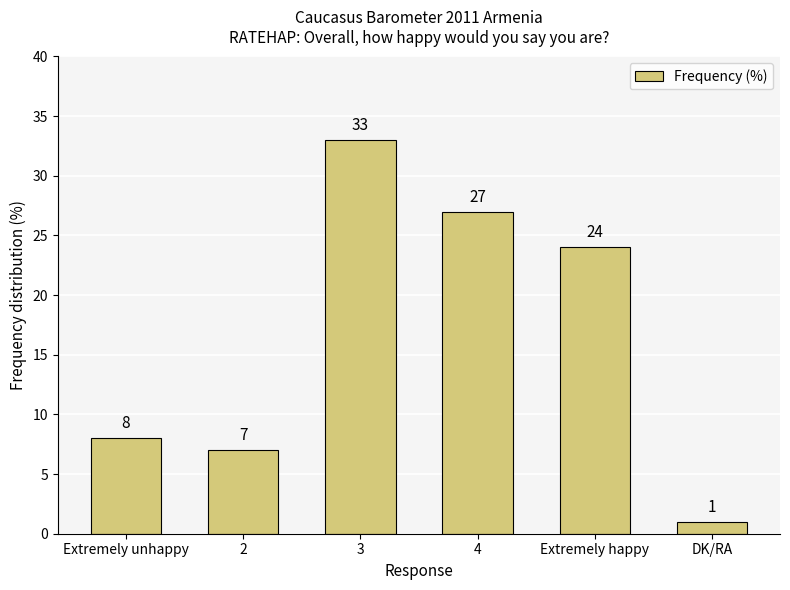

True or false: the data shows 8 at Extremely unhappy.

True